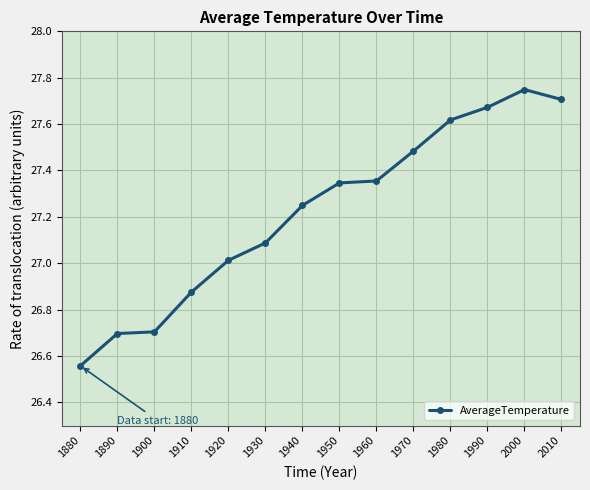

What is the ratio of the value at 2010 to the value at 1890?

1.0